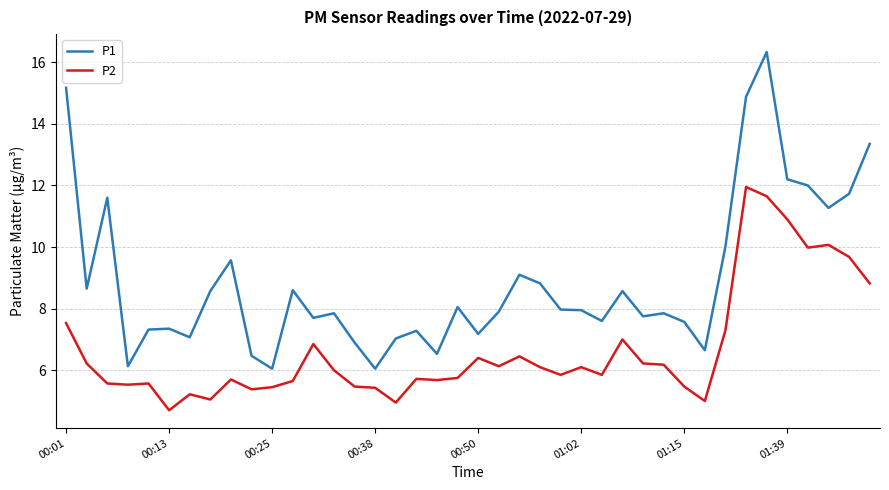

What is the minimum value shown in the chart?

4.7